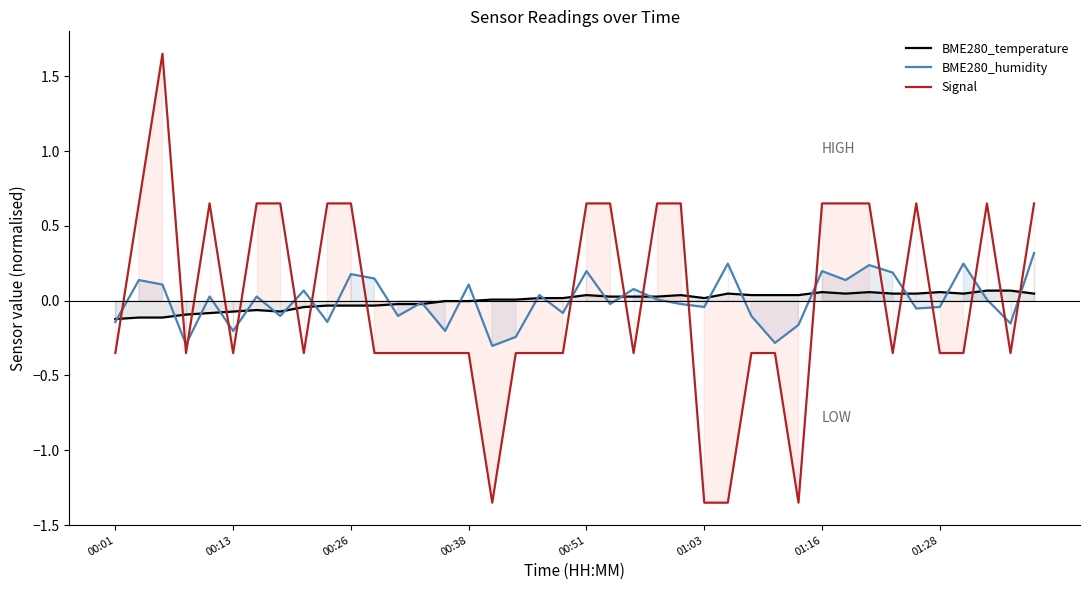

What is the total value across all series at 31?

0.8